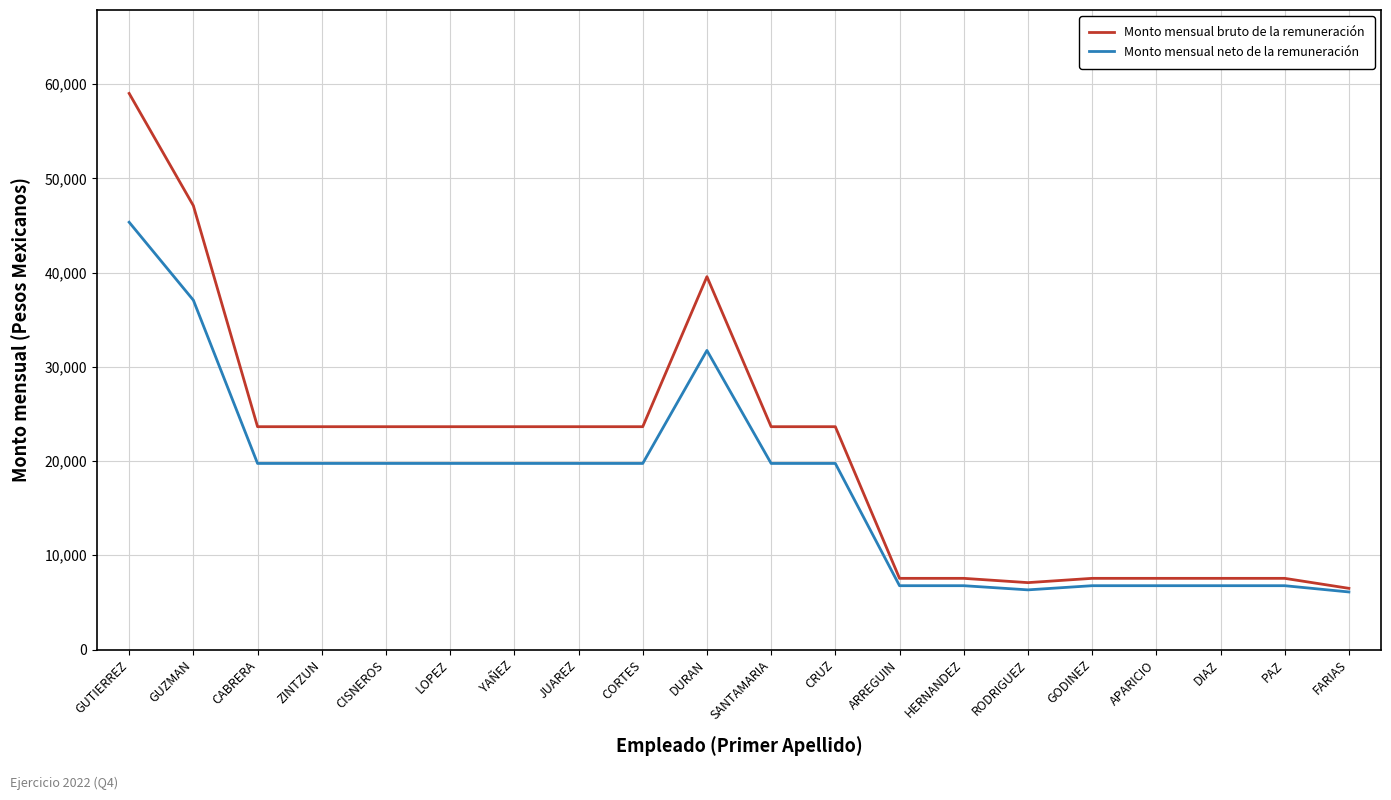

At which label does Monto mensual bruto de la remuneración reach its peak?

GUTIERREZ